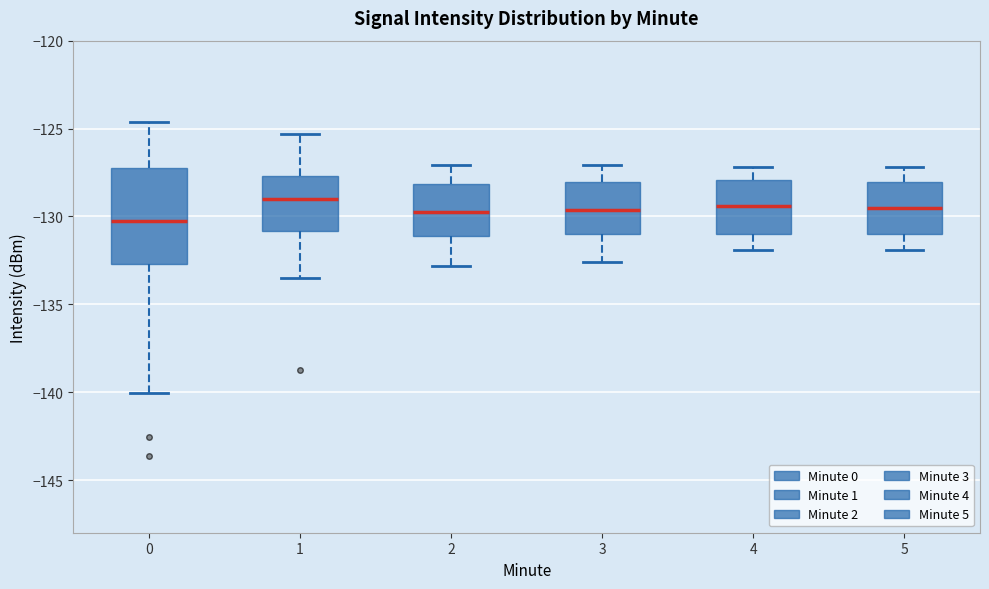

Where does the lower whisker of the box at x = 1 end on the y-axis? The values are not printed on the chart, so give them approximately, as read against the axis.

-133.5